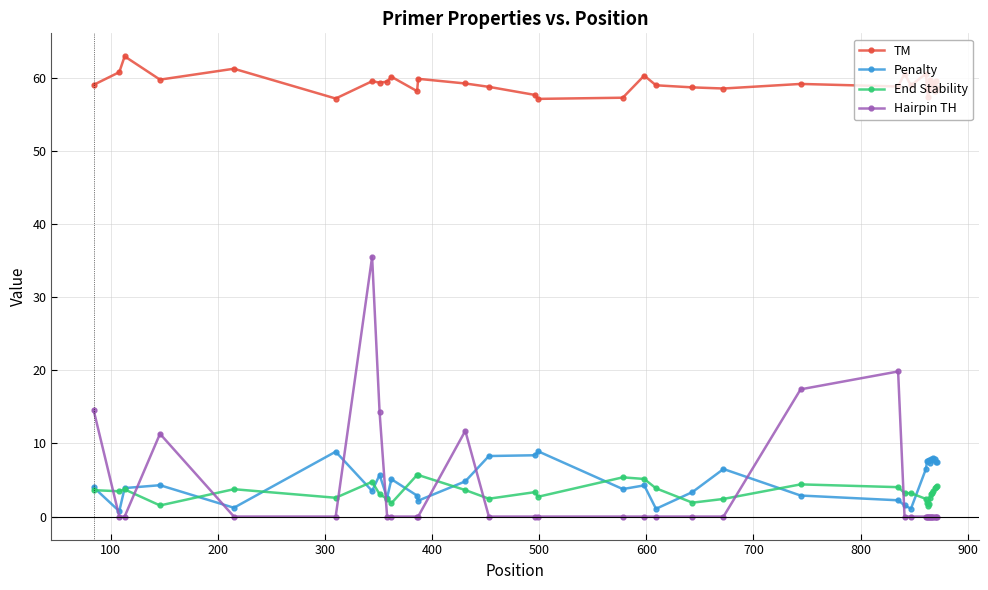

What is the average value of the Penalty series?

5.1